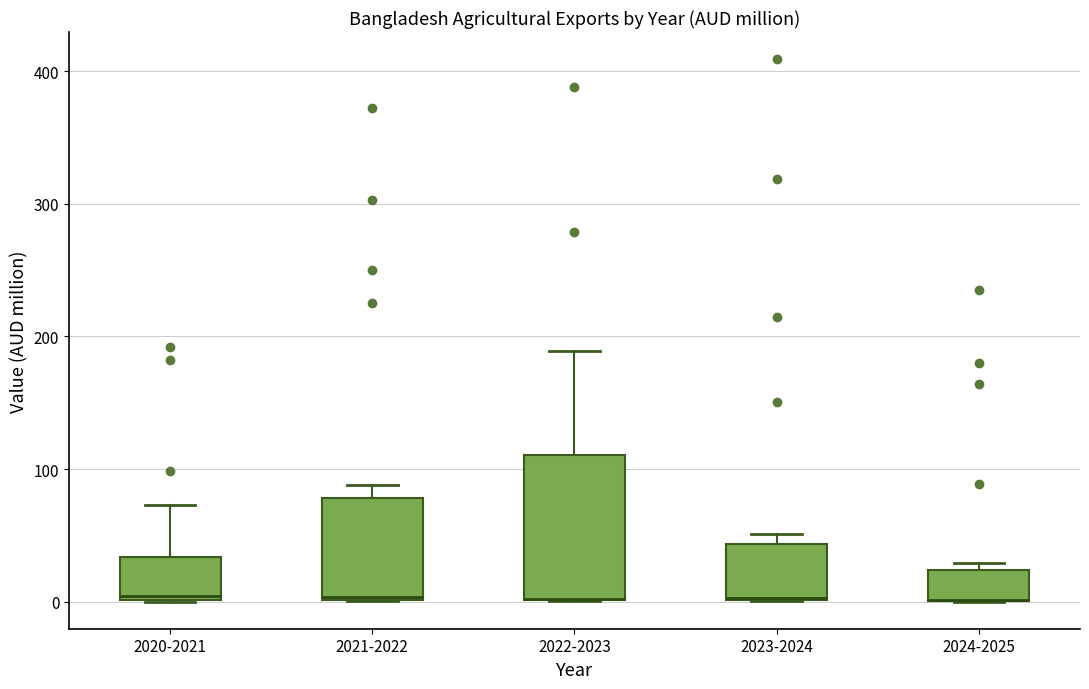

Reading left to right, read every box against the y-axis: the position of its median line, the range the box covers, and the ends of its whiskers. The values are not printed on the chart, so give them approximately, as read against the axis.

2020-2021: median 0 (just above the box's lower edge), box 0 to 30, whiskers 0 to 70
2021-2022: median 0, box 0 to 80, whiskers 0 to 90
2022-2023: median 0 (drawn on the box's lower edge), box 0 to 110, whiskers 0 to 190
2023-2024: median 0, box 0 to 40, whiskers 0 to 50
2024-2025: median 0 (drawn on the box's lower edge), box 0 to 20, whiskers 0 to 30